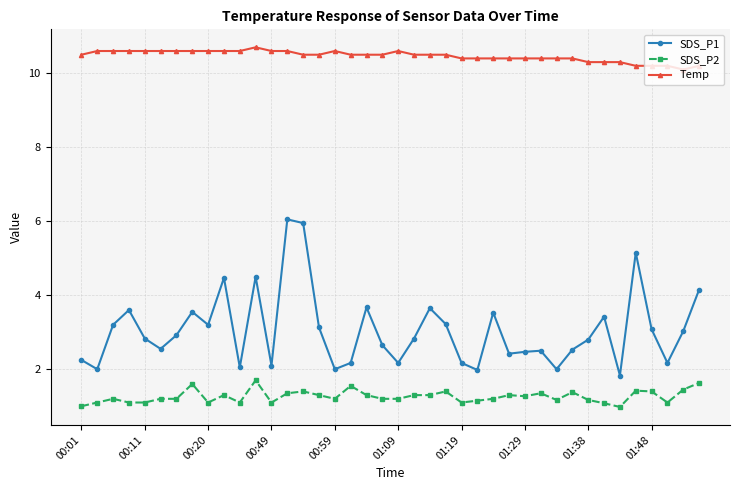

Which series has the largest range (max minus min)?

SDS_P1